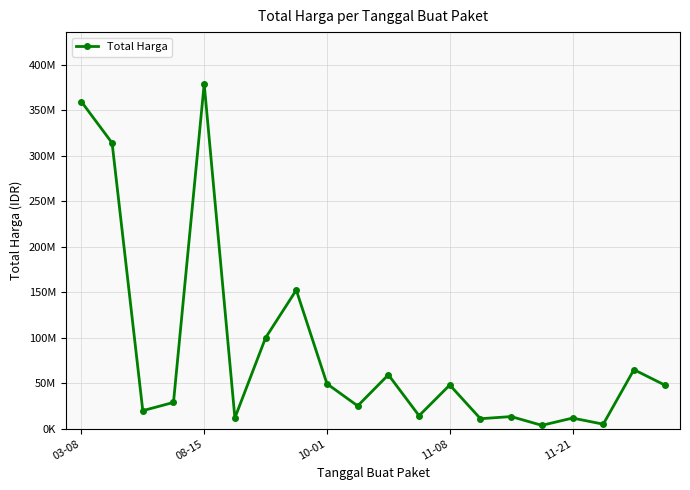

Does the chart have visible grid lines?

Yes